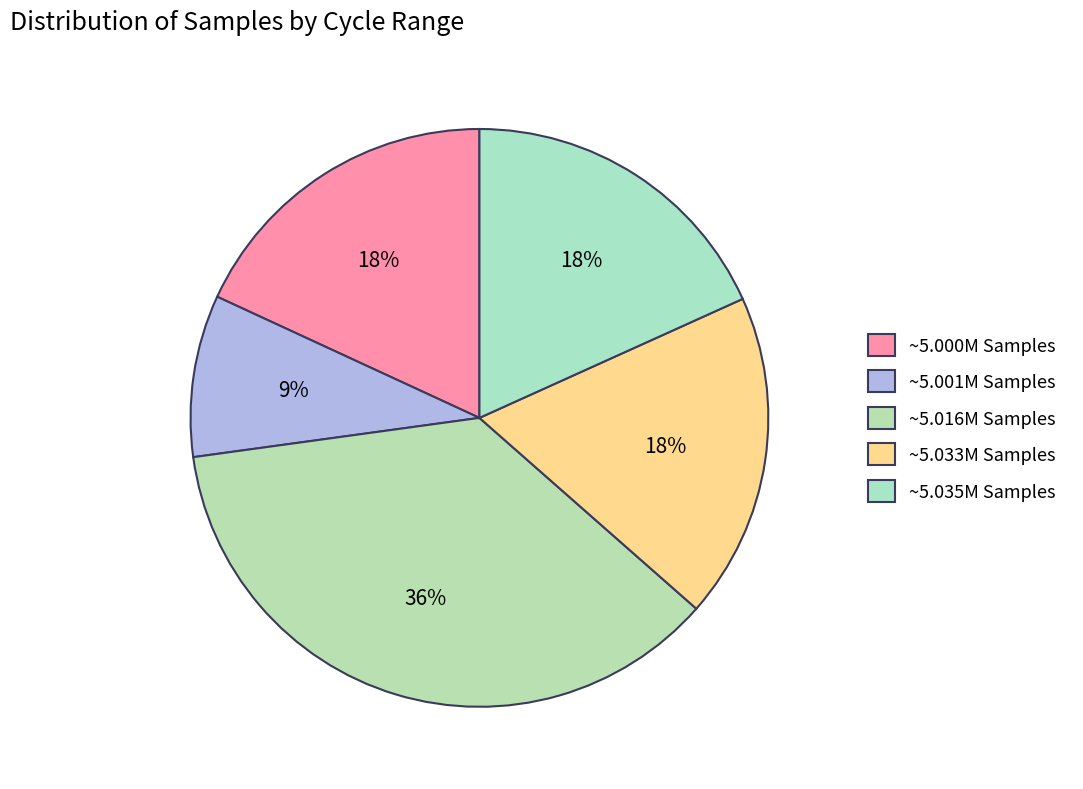

How many slices are in this pie chart?

5